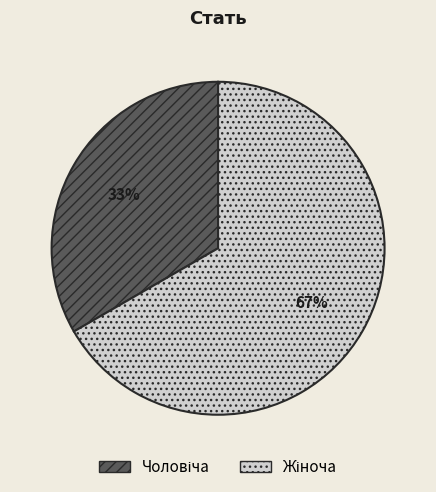

Does any single category account for the majority?

Yes